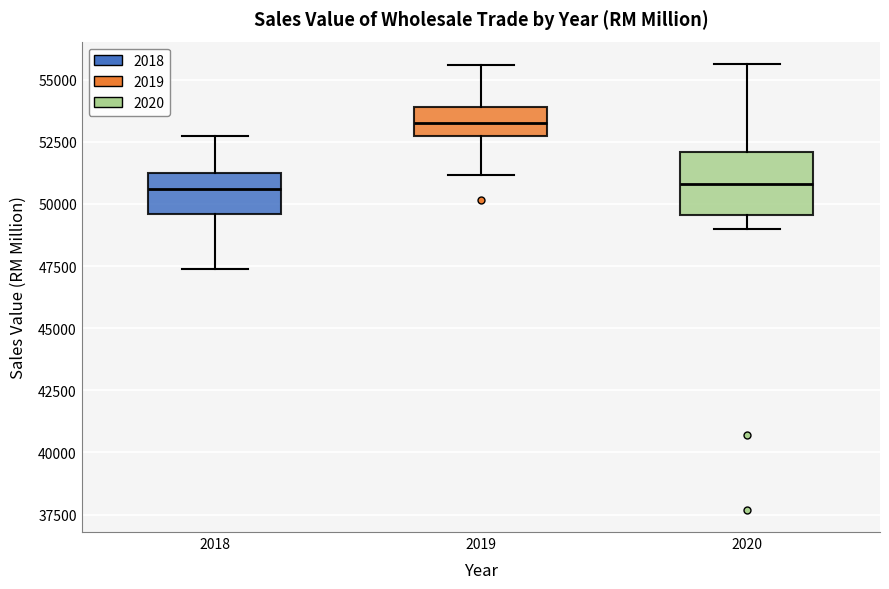

Comparing the boxes themselves (not the whiskers), which one is the tallest?

2020